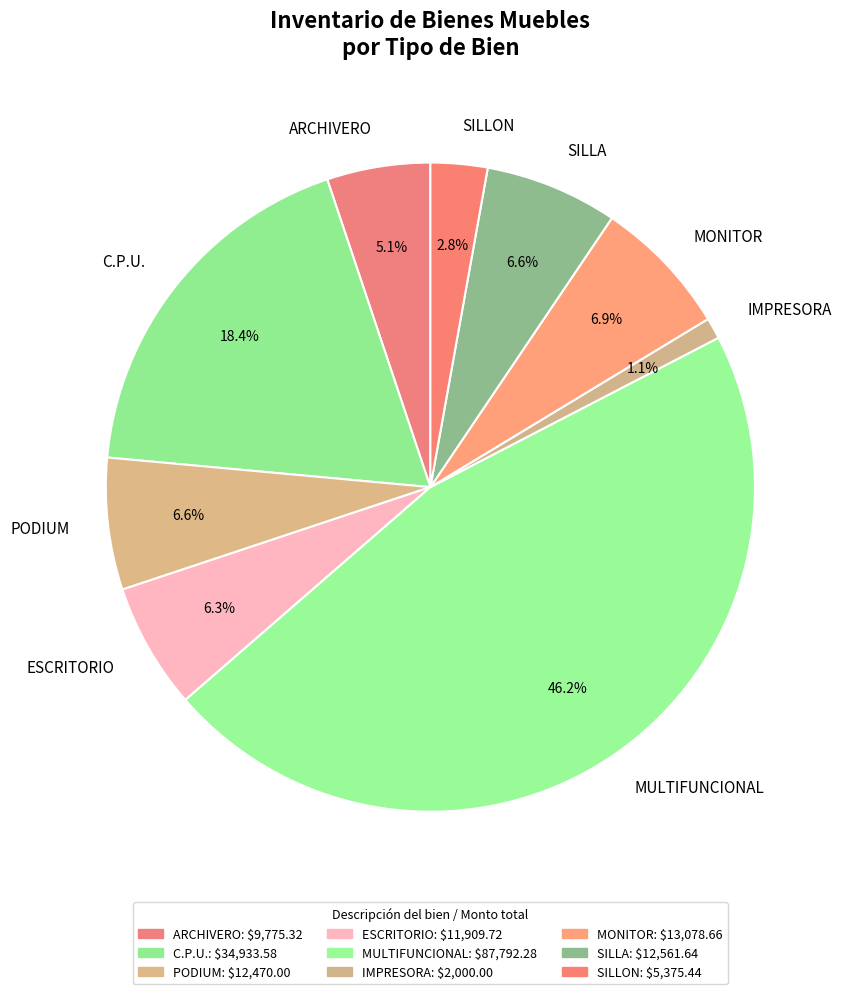

What portion of the pie excludes SILLA?

93.4%